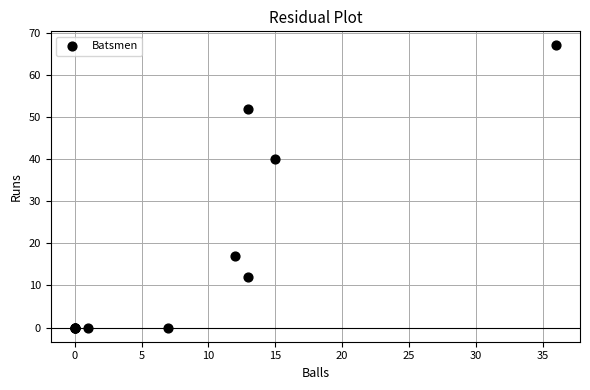

What Y value in the scatter plot is closest to 33?

40